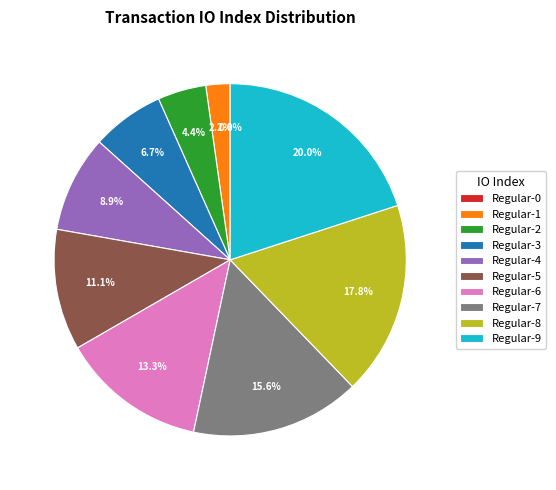

To the nearest percent, what is the average slice percentage?

10%